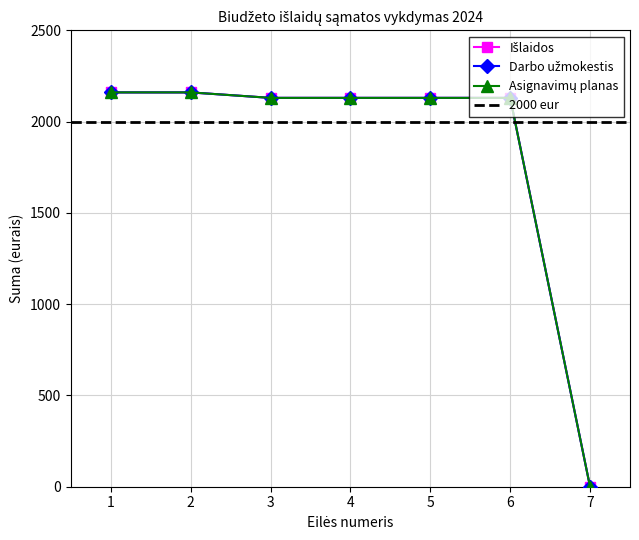

Reading left to right, transcribe all the data shown in this chart.

Išlaidos: 2160	2160	2130	2130	2130	2130	0
Darbo užmokestis: 2160	2160	2130	2130	2130	2130	0
Asignavimų planas: 2160	2160	2130	2130	2130	2130	0